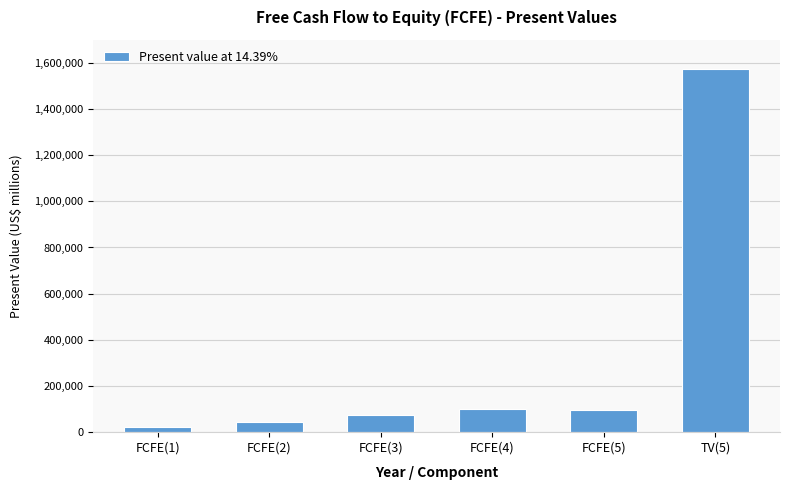

How many data points are less than 95348?

3